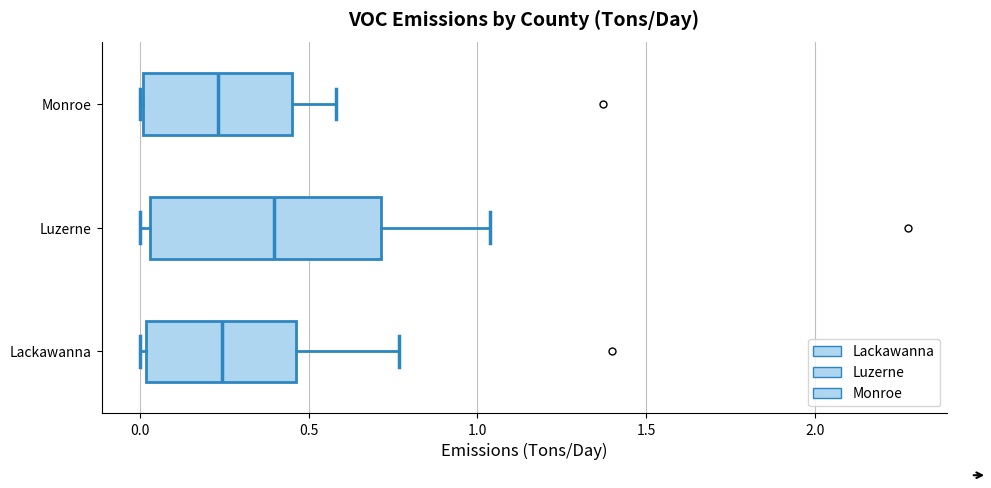

Which box has the furthest to the right median line?

Luzerne